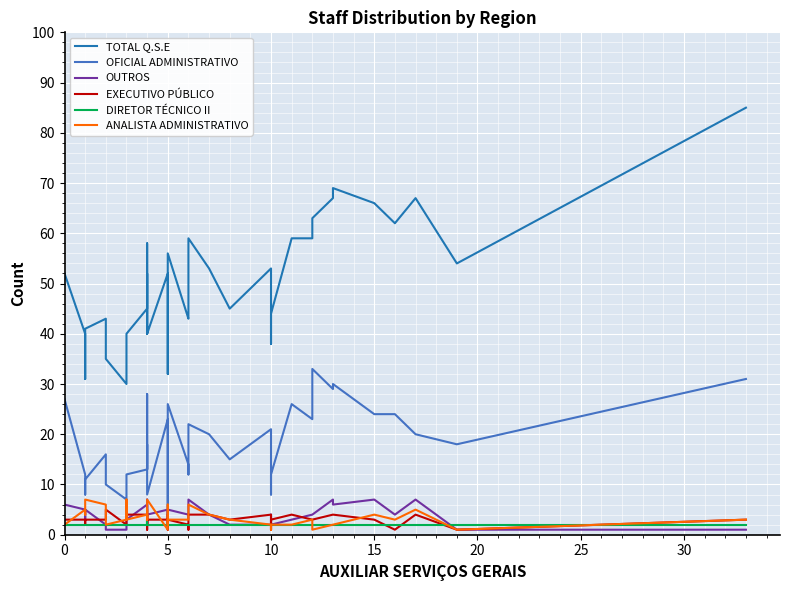

True or false: OFICIAL ADMINISTRATIVO and TOTAL Q.S.E intersect in this chart.

False